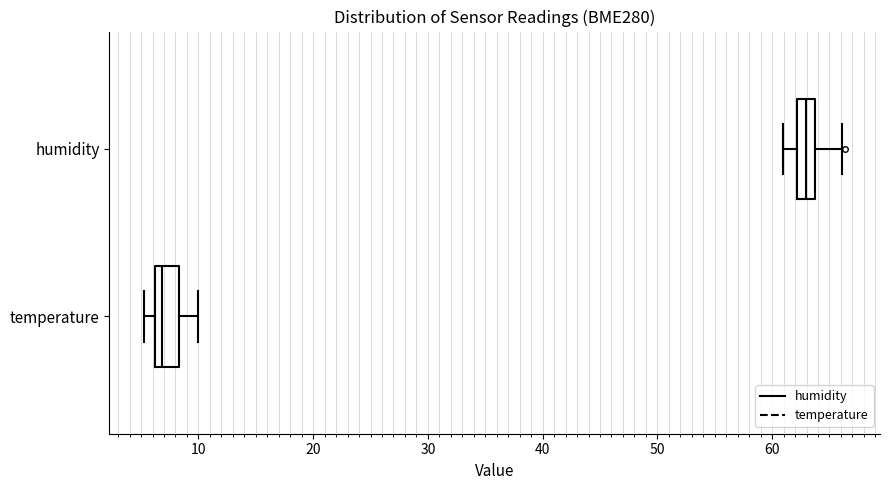

Where is the left edge of the box for temperature on the x-axis? The values are not printed on the chart, so give them approximately, as read against the axis.

6